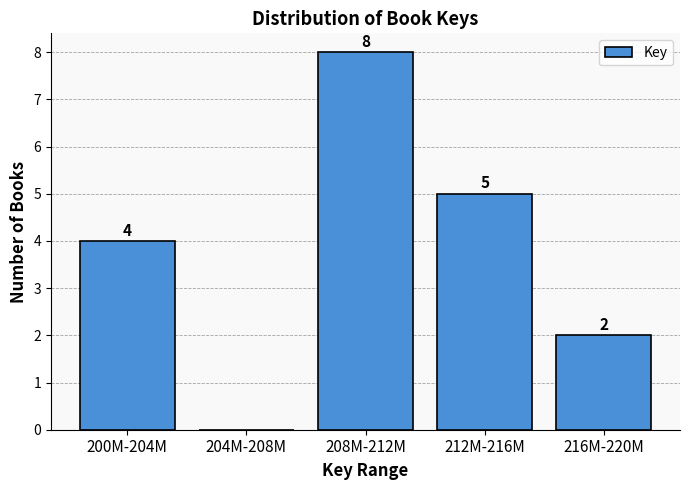

Reading right to left, list all the values displayed in this chart.

216M-220M=2	212M-216M=5	208M-212M=8	204M-208M=0	200M-204M=4